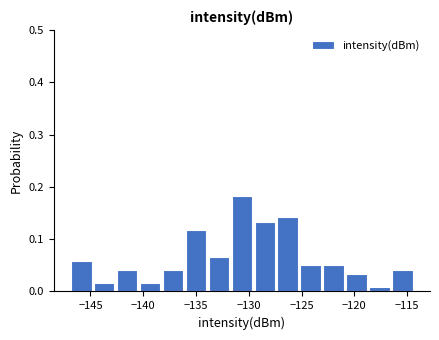

Over which range of the x-axis is the bar tallest?

-131.5 to -129.5